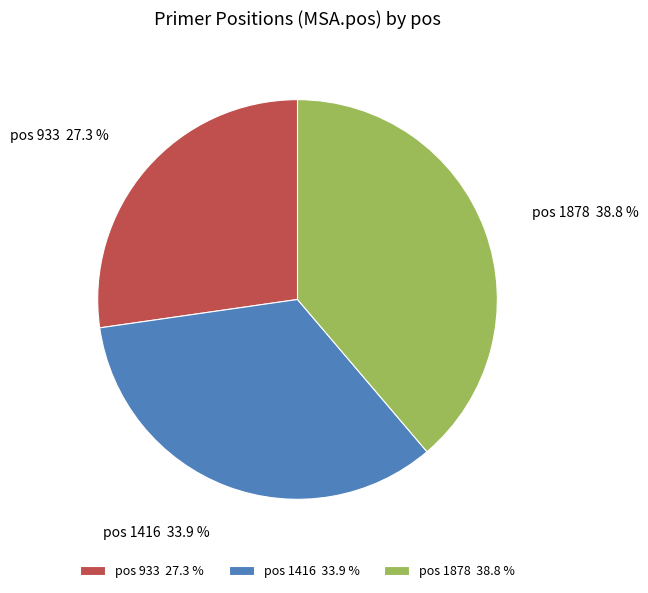

Which slice is the largest?

pos 1878 38.8 %